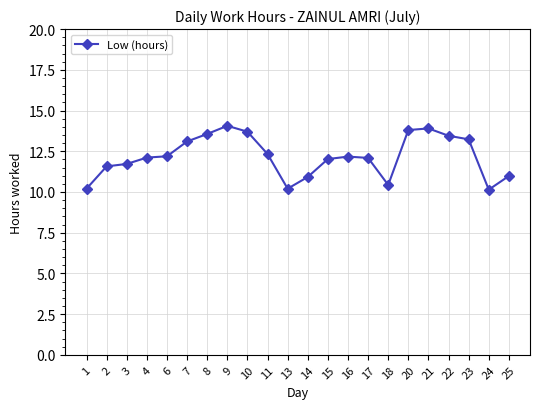

What is the minimum value shown in the chart?

10.1